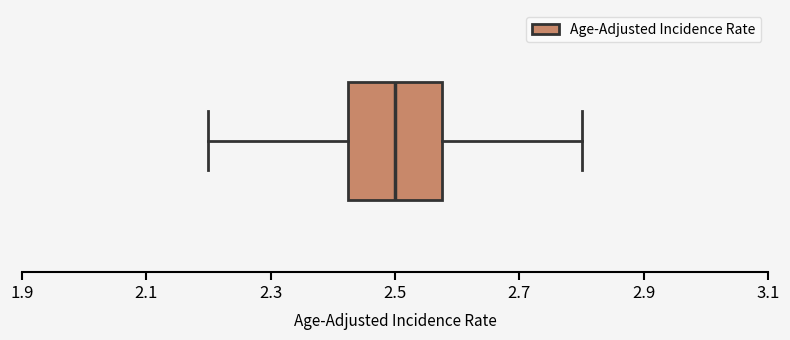

Where does the right whisker of the box end on the x-axis? The values are not printed on the chart, so give them approximately, as read against the axis.

2.80